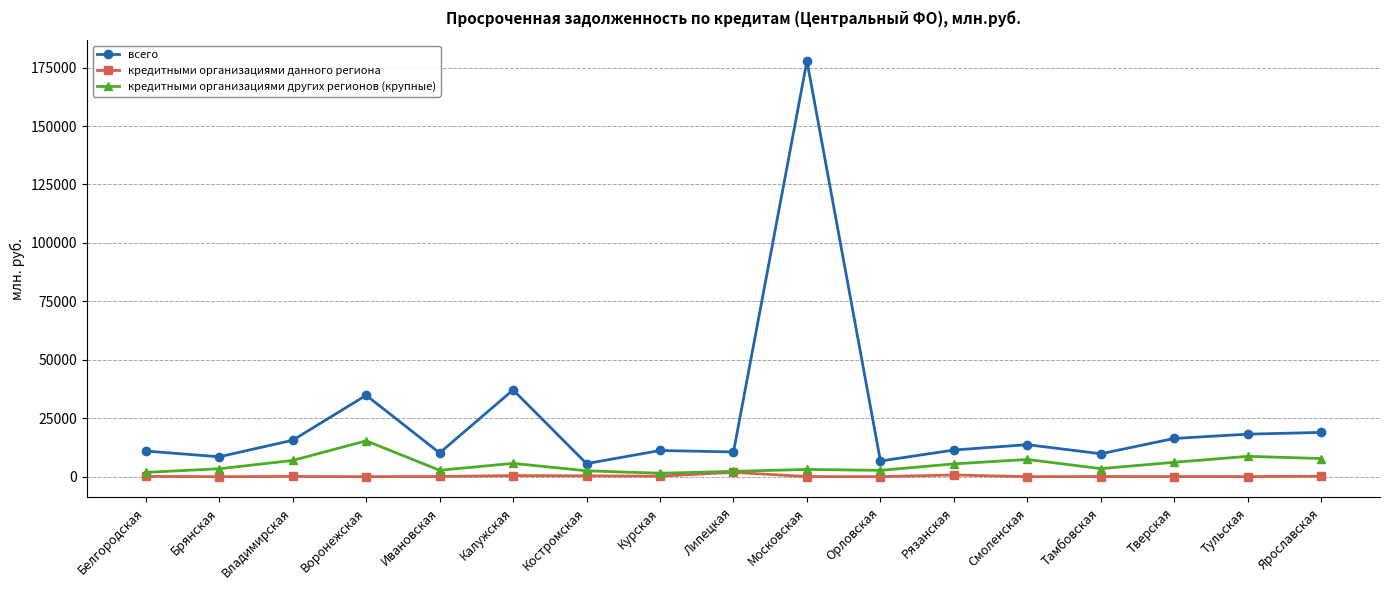

What position from the left is Смоленская?

13